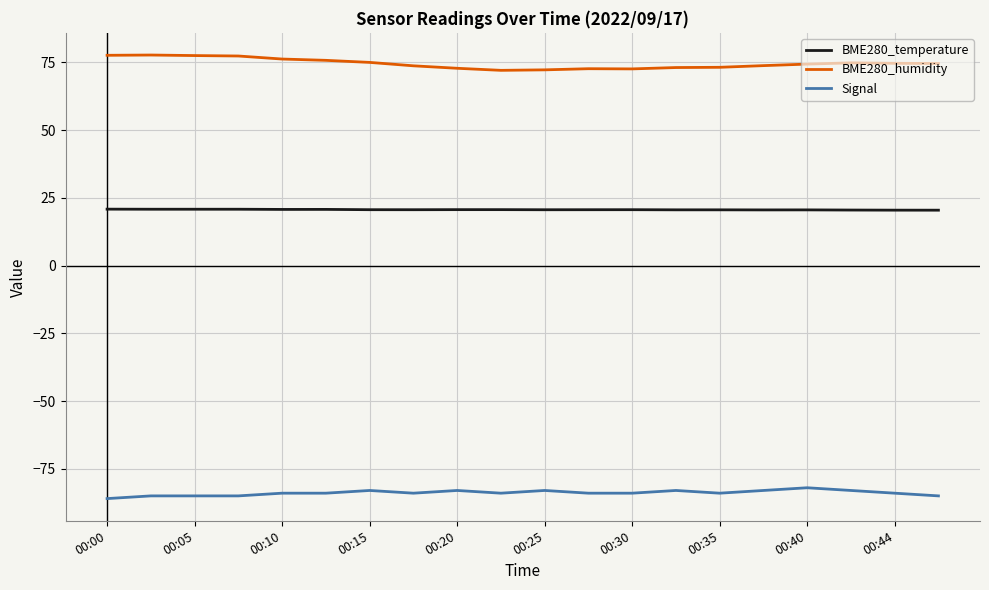

List the series in order of their peak value, lowest first.

Signal, BME280_temperature, BME280_humidity